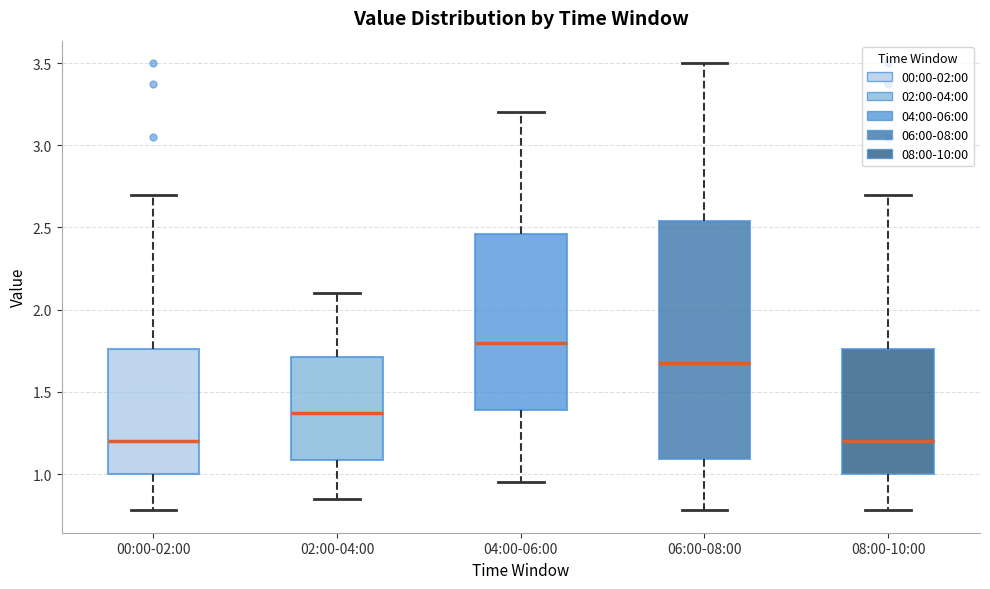

Reading left to right, read every box against the y-axis: the position of its median line, the range the box covers, and the ends of its whiskers. The values are not printed on the chart, so give them approximately, as read against the axis.

00:00-02:00: median 1.20, box 1.00 to 1.75, whiskers 0.80 to 2.70
02:00-04:00: median 1.40, box 1.10 to 1.70, whiskers 0.85 to 2.10
04:00-06:00: median 1.80, box 1.40 to 2.45, whiskers 0.95 to 3.20
06:00-08:00: median 1.70, box 1.10 to 2.55, whiskers 0.80 to 3.50
08:00-10:00: median 1.20, box 1.00 to 1.75, whiskers 0.80 to 2.70